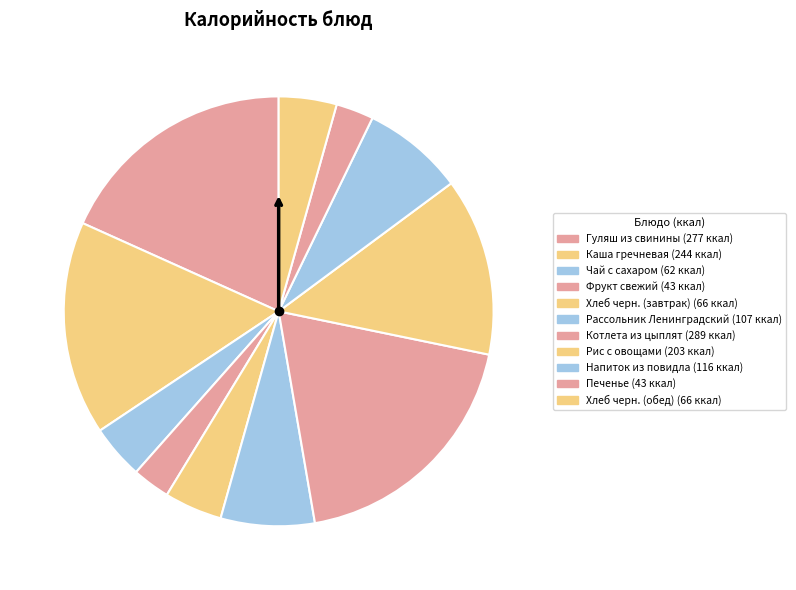

Count the number of slices in the pie.

11